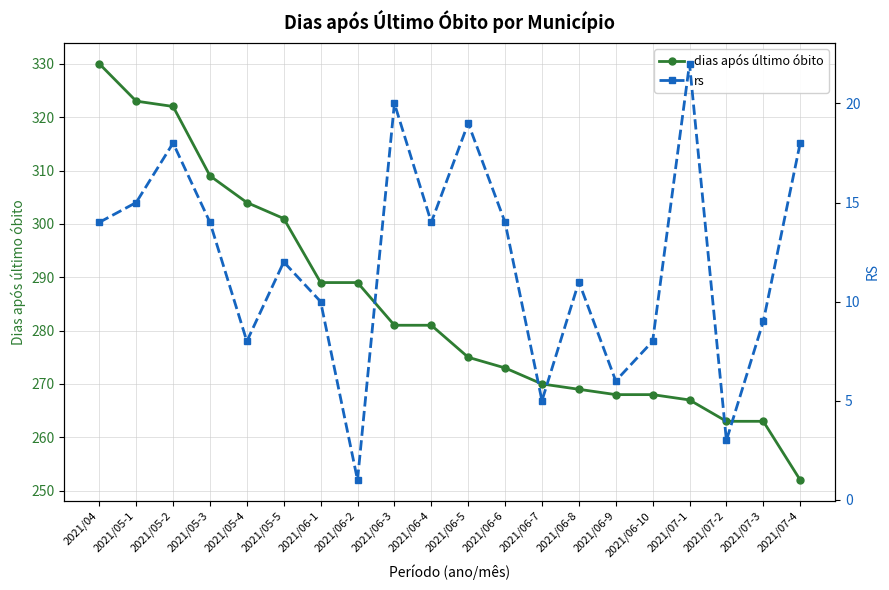

The value of dias após último óbito at 2021/05-4 is 473. True or false?

False